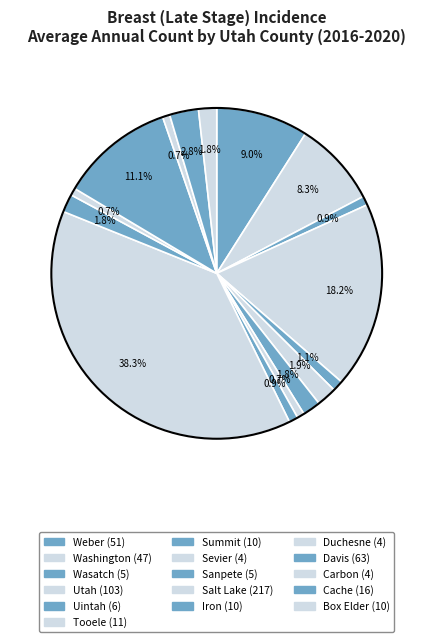

What is the largest slice in the pie chart?

Salt Lake